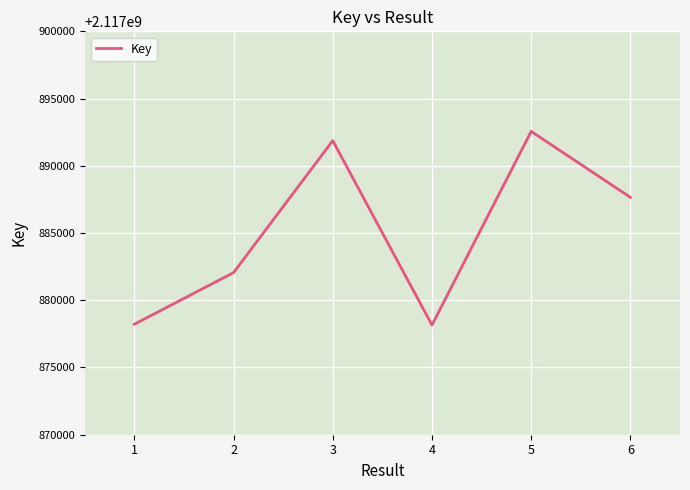

How many interior local valleys (lower than both neighbors) does the data have?

1